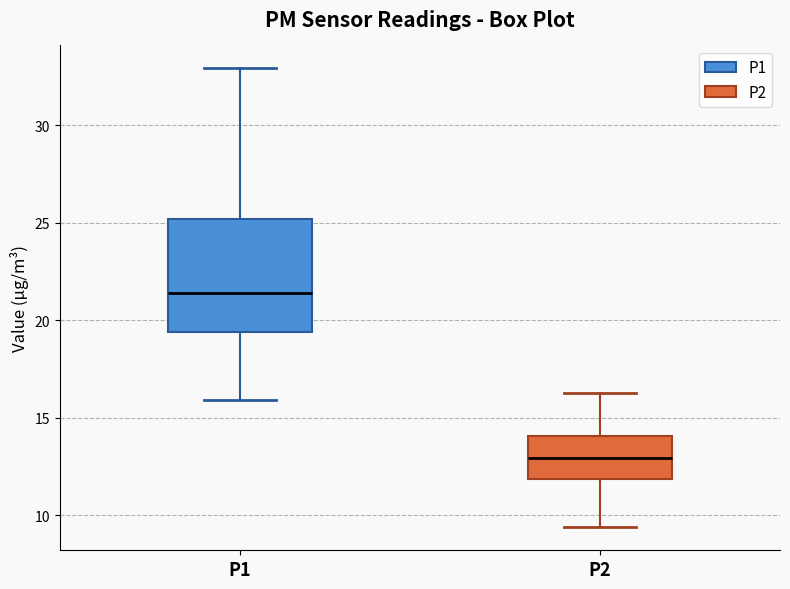

Reading left to right, read every box against the y-axis: the position of its median line, the range the box covers, and the ends of its whiskers. The values are not printed on the chart, so give them approximately, as read against the axis.

P1: median 21.5, box 19.5 to 25.0, whiskers 16.0 to 33.0
P2: median 13.0, box 12.0 to 14.0, whiskers 9.5 to 16.5